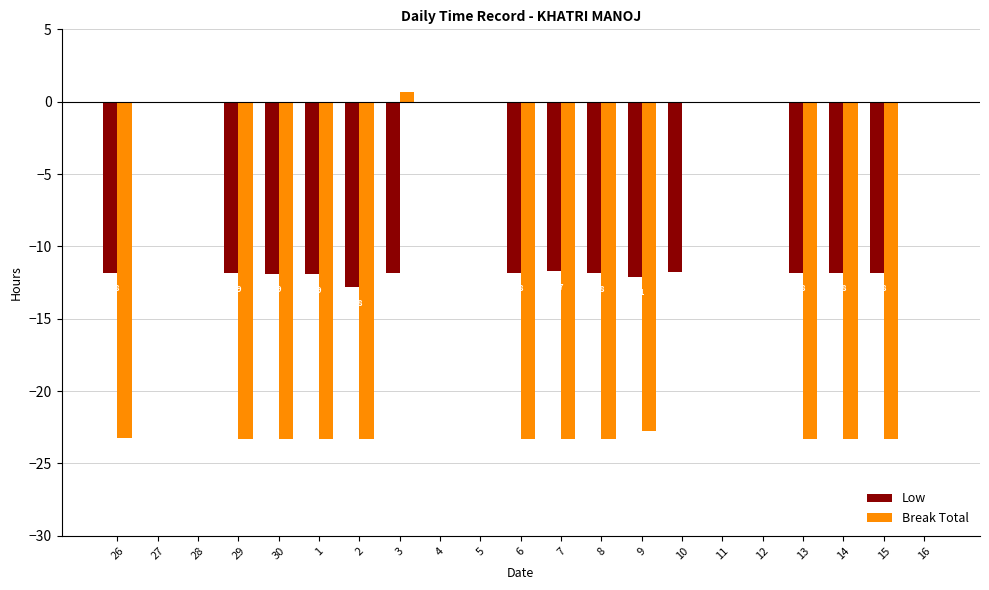

Reading left to right, extract all data points from this chart.

Low: -11.8	0.0	0.0	-11.9	-11.9	-11.9	-12.8	-11.8	0.0	0.0	-11.8	-11.7	-11.8	-12.1	-11.8	0.0	0.0	-11.8	-11.8	-11.8	0.0
Break Total: -23.2	0.0	0.0	-23.3	-23.3	-23.3	-23.3	0.7	0.0	0.0	-23.3	-23.3	-23.3	-22.8	0.0	0.0	0.0	-23.3	-23.3	-23.3	0.0